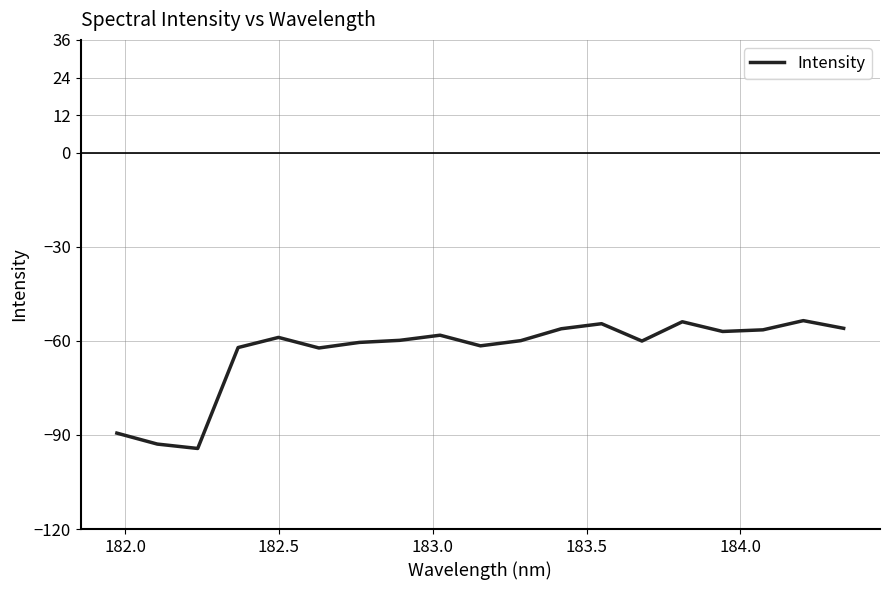

What is the maximum value shown in the chart?

-53.5